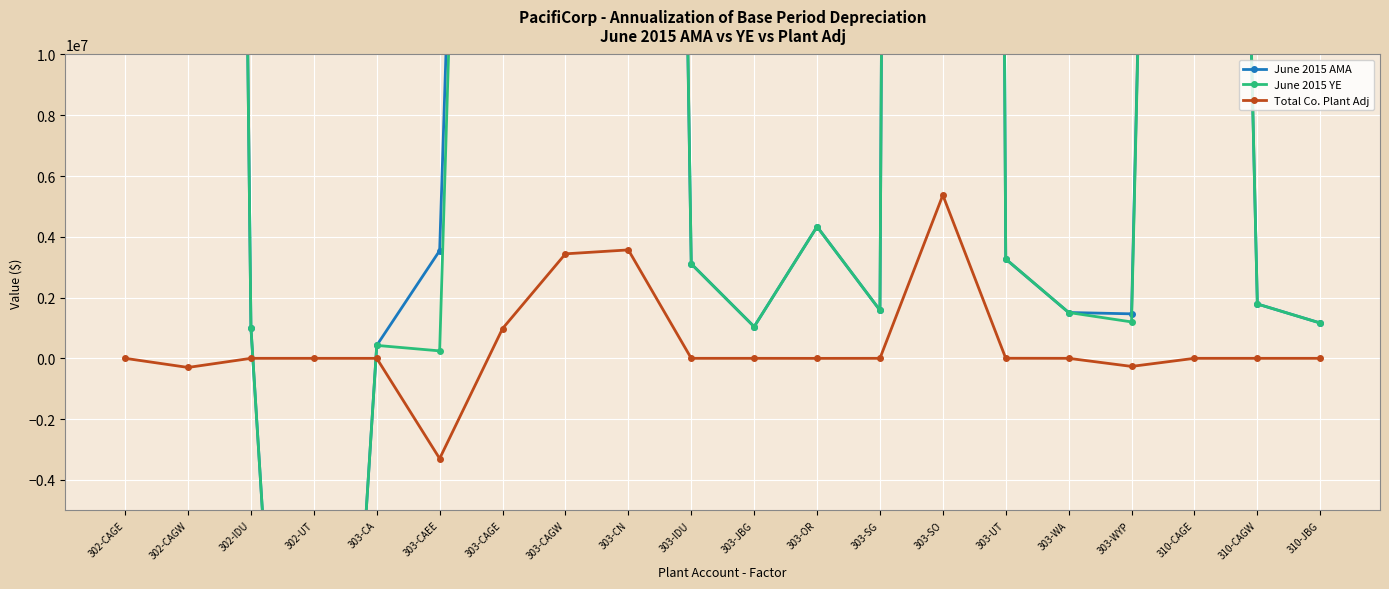

Reading right to left, list all the values displayed in this chart.

June 2015 AMA: 310-JBG=1161924.9	310-CAGW=1788644.2	310-CAGE=90654780.7	303-WYP=1464162.8	303-WA=1508048.5	303-UT=3267400.4	303-SO=362106778.3	303-SG=1581299.4	303-OR=4334956.6	303-JBG=1041005.1	303-IDU=3109841.3	303-CN=131421854.2	303-CAGW=86303876.0	303-CAGE=68115013.4	303-CAEE=3544112.7	303-CA=426334.1	302-UT=-32081214.9	302-IDU=1000000.0	302-CAGW=179026170.4	302-CAGE=14386244.6
June 2015 YE: 310-JBG=1161924.9	310-CAGW=1788644.2	310-CAGE=90654894.5	303-WYP=1197969.2	303-WA=1508048.5	303-UT=3269690.6	303-SO=367478373.3	303-SG=1581299.4	303-OR=4333584.9	303-JBG=1041005.1	303-IDU=3109808.1	303-CN=134990046.7	303-CAGW=89742877.2	303-CAGE=69094323.7	303-CAEE=244763.3	303-CA=425686.7	302-UT=-32081214.9	302-IDU=1000000.0	302-CAGW=178725803.2	302-CAGE=14386244.6
Total Co. Plant Adj: 310-JBG=0.0	310-CAGW=0.0	310-CAGE=113.8	303-WYP=-266193.6	303-WA=0.0	303-UT=2290.2	303-SO=5371595.0	303-SG=0.0	303-OR=-1371.7	303-JBG=0.0	303-IDU=-33.2	303-CN=3568192.5	303-CAGW=3439001.3	303-CAGE=979310.3	303-CAEE=-3299349.4	303-CA=-647.4	302-UT=0.0	302-IDU=0.0	302-CAGW=-300367.2	302-CAGE=0.0